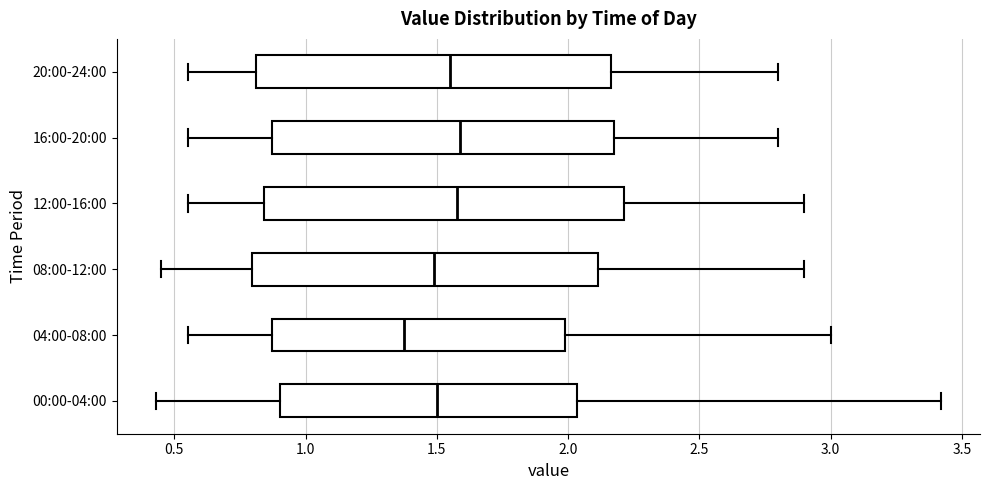

Which box's median line is the furthest to the left?

04:00-08:00